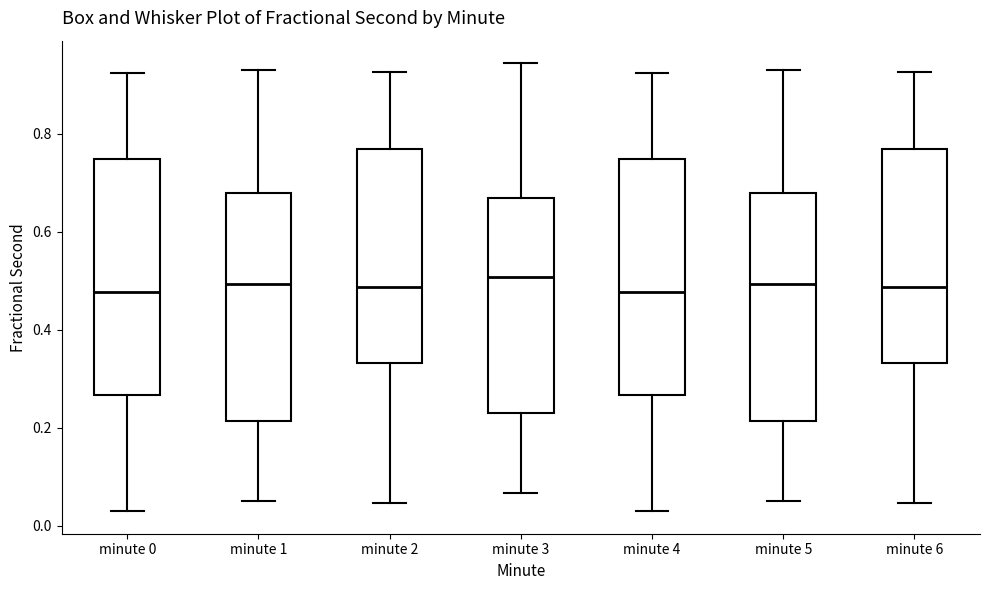

Reading left to right, transcribe this box plot: for each box, give where its median line is, the range the box spans, and where its two whiskers end, as read against the y-axis. The values are not printed on the chart, so give them approximately, as read against the axis.

minute 0: median 0.48, box 0.26 to 0.74, whiskers 0.02 to 0.92
minute 1: median 0.50, box 0.22 to 0.68, whiskers 0.06 to 0.94
minute 2: median 0.48, box 0.34 to 0.76, whiskers 0.04 to 0.92
minute 3: median 0.50, box 0.24 to 0.66, whiskers 0.06 to 0.94
minute 4: median 0.48, box 0.26 to 0.74, whiskers 0.02 to 0.92
minute 5: median 0.50, box 0.22 to 0.68, whiskers 0.06 to 0.94
minute 6: median 0.48, box 0.34 to 0.76, whiskers 0.04 to 0.92